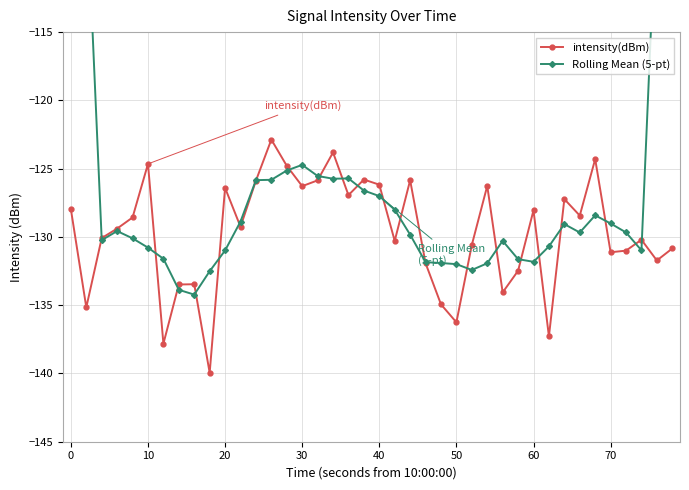

How many interior local valleys does the intensity(dBm) series have?

13